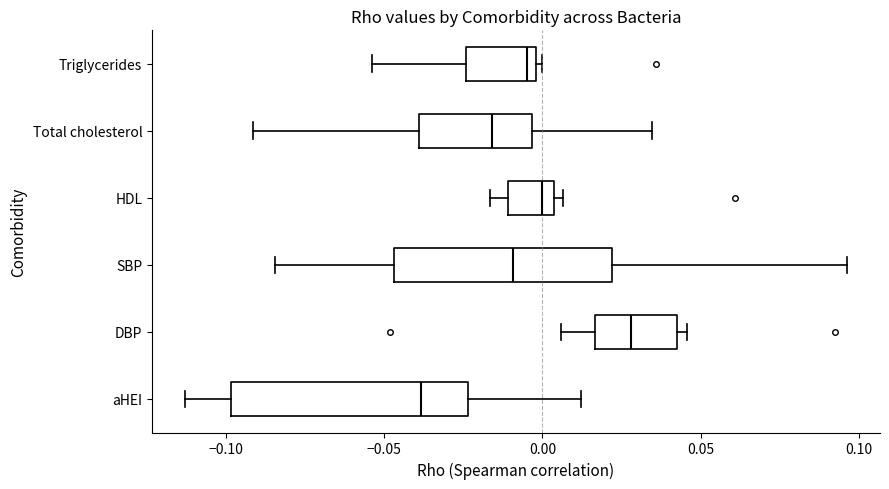

Where does the left whisker of the box for aHEI end on the x-axis? The values are not printed on the chart, so give them approximately, as read against the axis.

-0.115